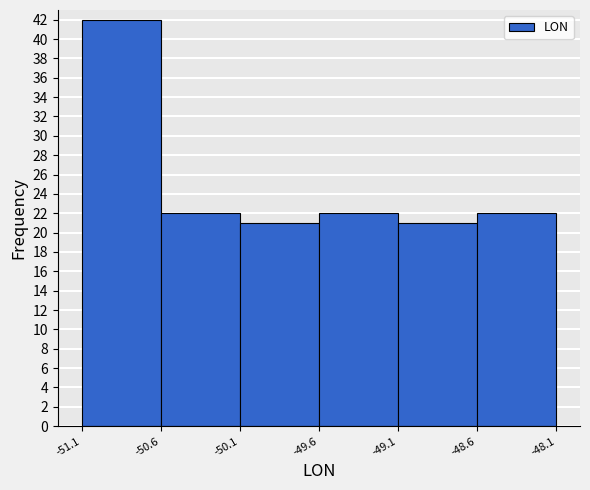

Reading right to left, list all the values displayed in this chart.

22	21	22	21	22	42